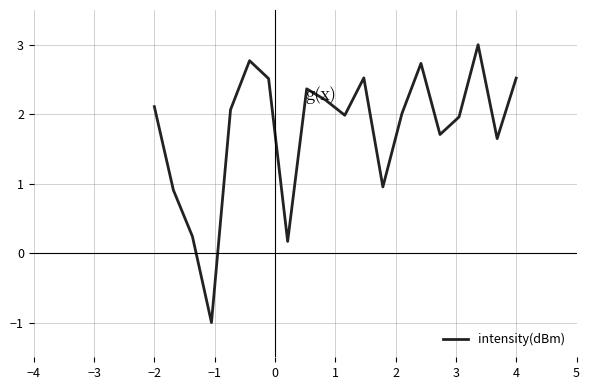

What is the maximum value shown in the chart?

3.0